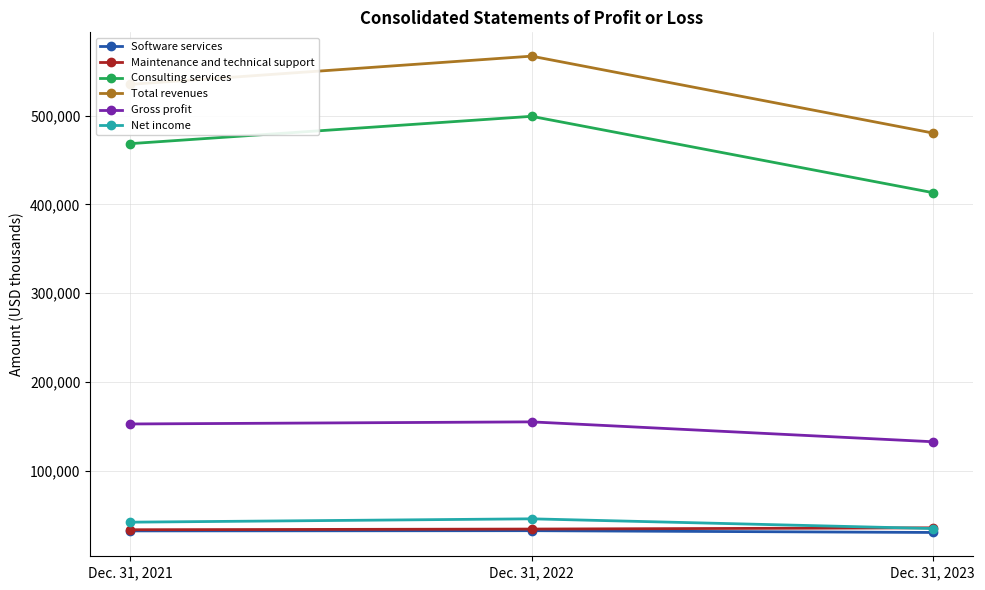

How many distinct data groups are displayed?

6